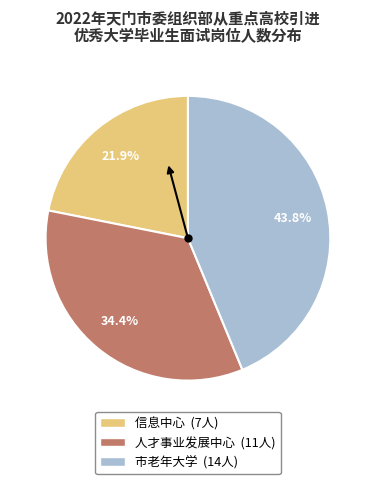

To the nearest percent, what is the average slice percentage?

33%